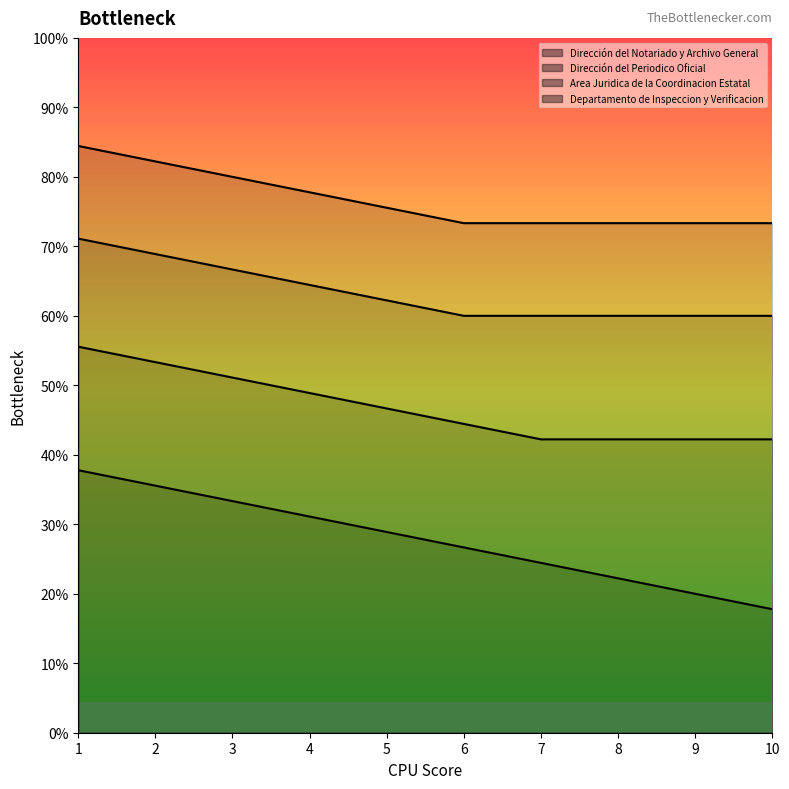

True or false: Departamento de Inspeccion y Verificacion and Dirección del Notariado y Archivo General intersect in this chart.

False